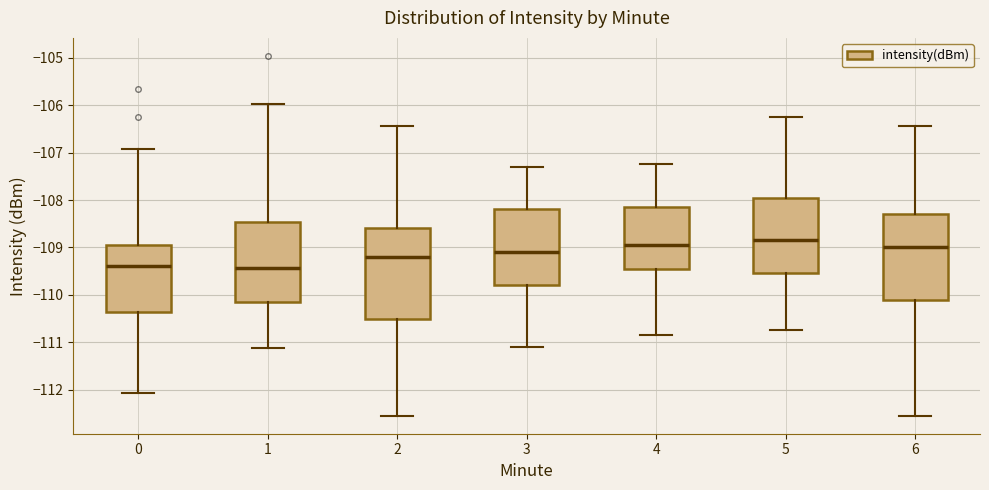

Reading left to right, read every box against the y-axis: the position of its median line, the range the box covers, and the ends of its whiskers. The values are not printed on the chart, so give them approximately, as read against the axis.

0: median -109.4, box -110.4 to -108.9, whiskers -112.1 to -106.9
1: median -109.4, box -110.1 to -108.5, whiskers -111.1 to -106.0
2: median -109.2, box -110.5 to -108.6, whiskers -112.5 to -106.4
3: median -109.1, box -109.8 to -108.2, whiskers -111.1 to -107.3
4: median -108.9, box -109.4 to -108.1, whiskers -110.8 to -107.2
5: median -108.8, box -109.5 to -107.9, whiskers -110.7 to -106.2
6: median -109.0, box -110.1 to -108.3, whiskers -112.5 to -106.4